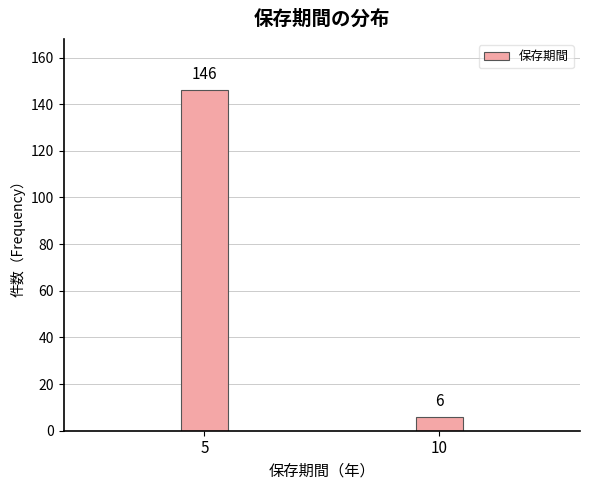

Reading left to right, what are all the values shown in this chart?

146	6